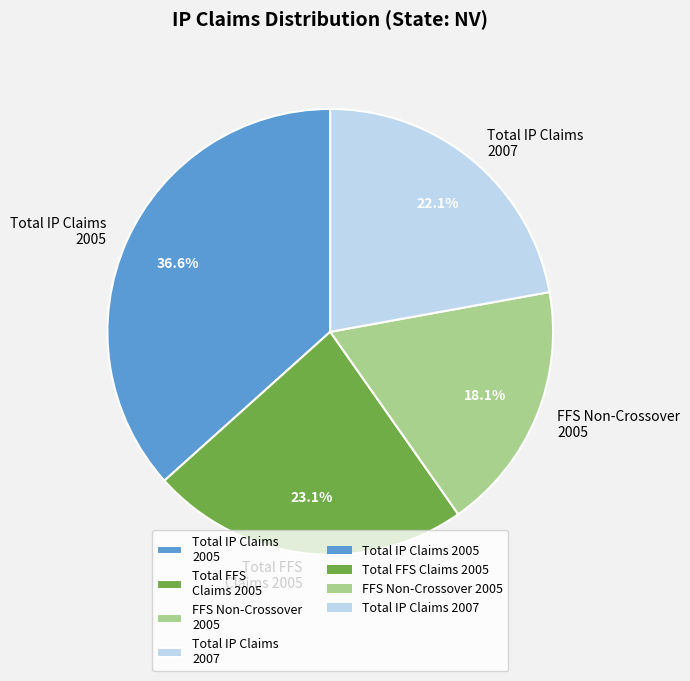

How many segments does this pie chart have?

4